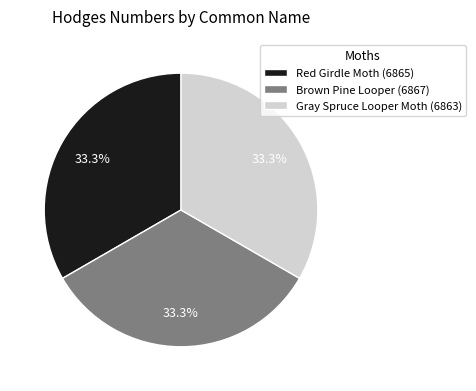

What is the ratio of the value at Red Girdle Moth (6865) to the value at Gray Spruce Looper Moth (6863)?

1.0